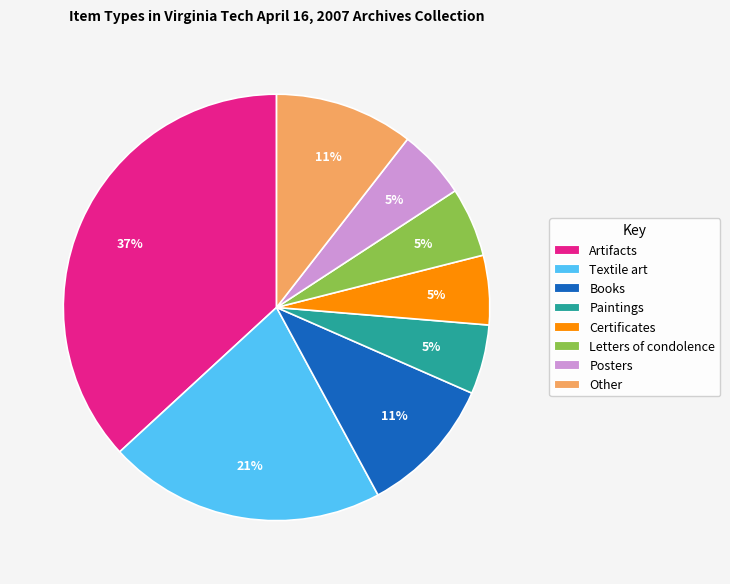

How many segments does this pie chart have?

8